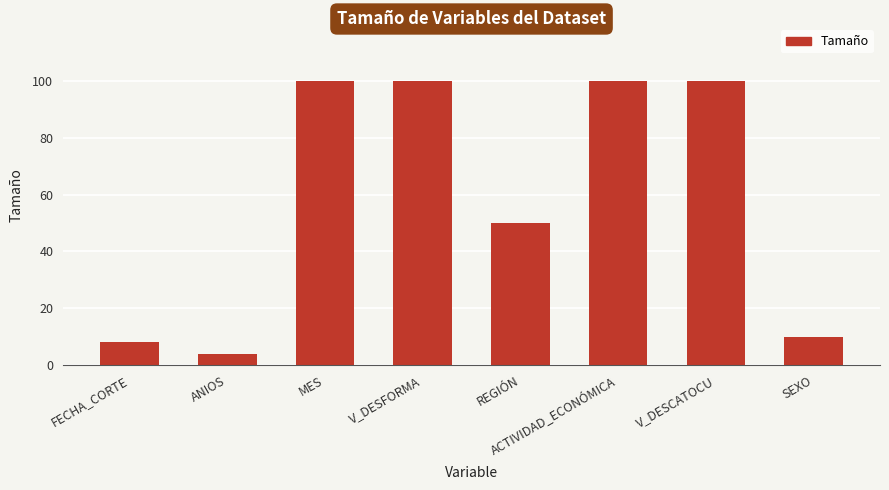

Between FECHA_CORTE and V_DESFORMA, which is larger?

V_DESFORMA